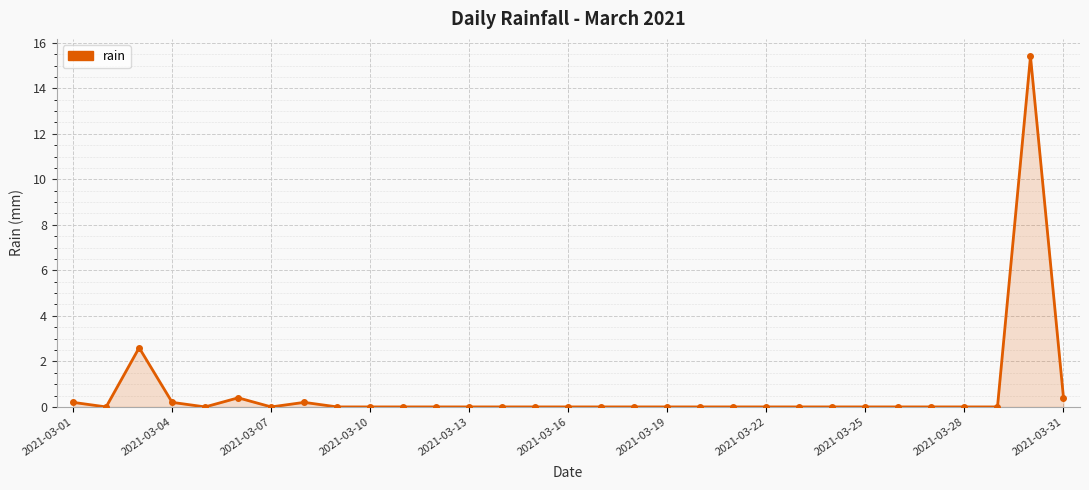

True or false: there are more than 1 points higher than both neighbors.

True